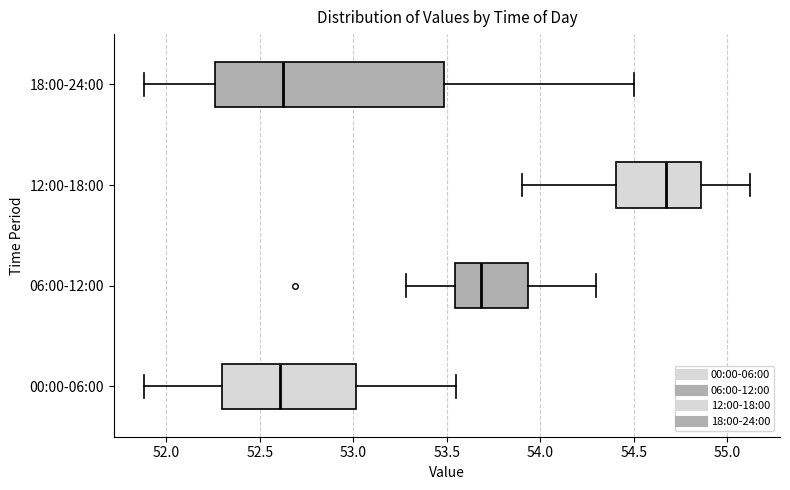

Reading bottom to top, read every box against the x-axis: the position of its median line, the range the box covers, and the ends of its whiskers. The values are not printed on the chart, so give them approximately, as read against the axis.

00:00-06:00: median 52.60, box 52.30 to 53.00, whiskers 51.90 to 53.55
06:00-12:00: median 53.70, box 53.55 to 53.95, whiskers 53.30 to 54.30
12:00-18:00: median 54.65, box 54.40 to 54.85, whiskers 53.90 to 55.10
18:00-24:00: median 52.65, box 52.25 to 53.50, whiskers 51.90 to 54.50